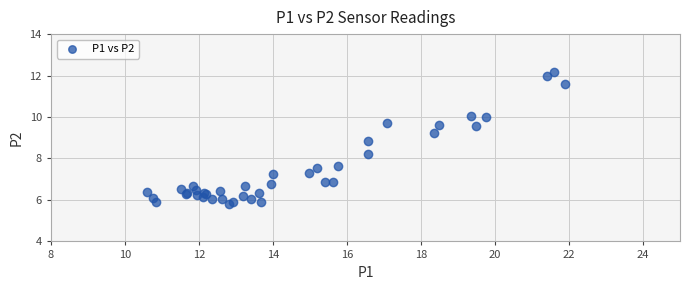

What Y value in the scatter plot is closest to 8?

8.2